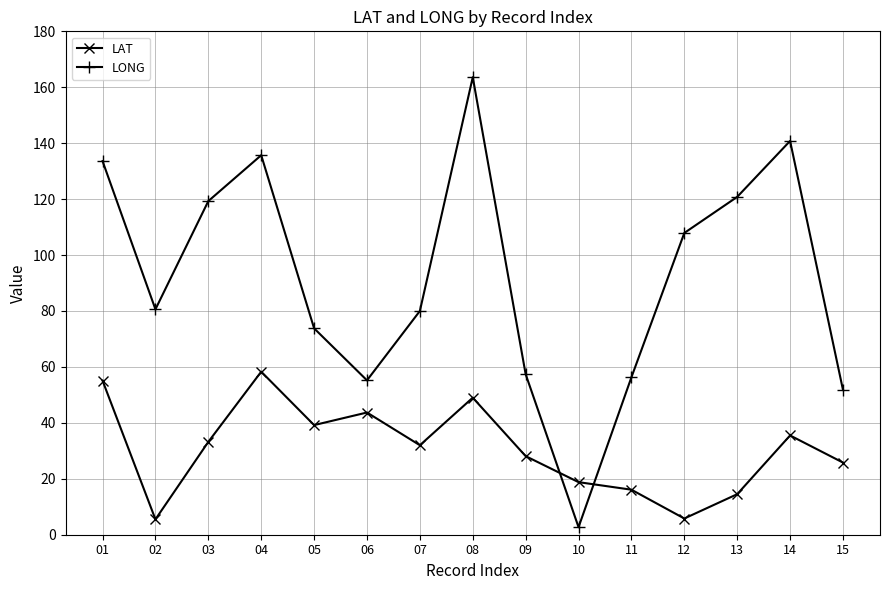

What value does the LAT series have at 04?

58.3